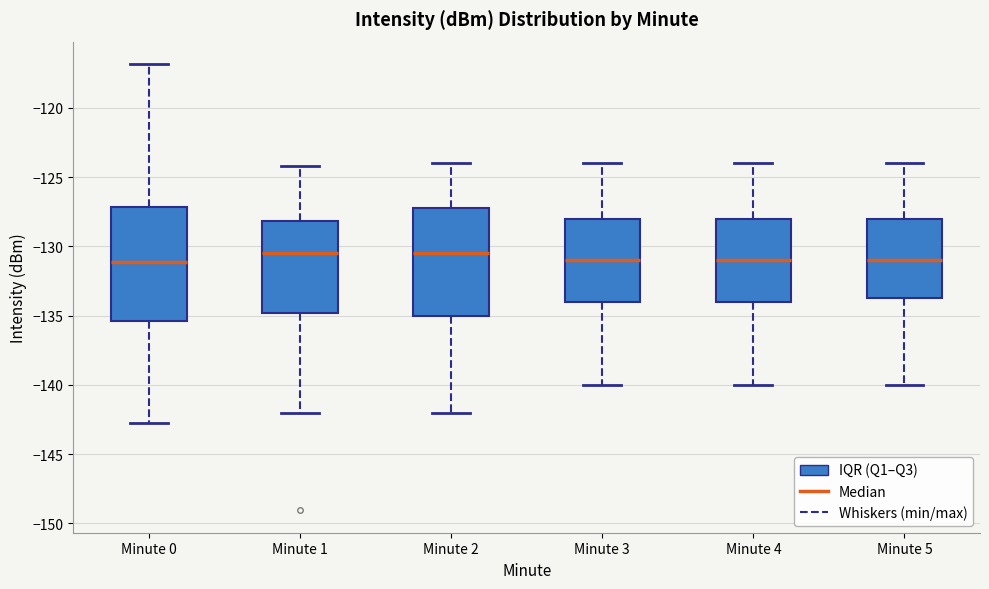

Which box is the tallest, from its lower edge to its upper edge?

Minute 0